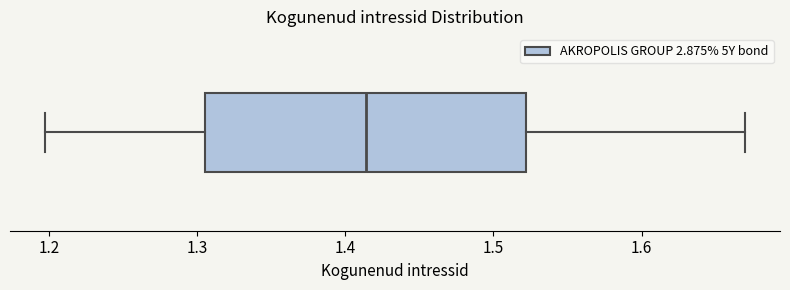

Transcribe this box plot: give where the median line is, the range the box spans, and where the two whiskers end, as read against the x-axis. The values are not printed on the chart, so give them approximately, as read against the axis.

median 1.41, box 1.31 to 1.52, whiskers 1.20 to 1.67